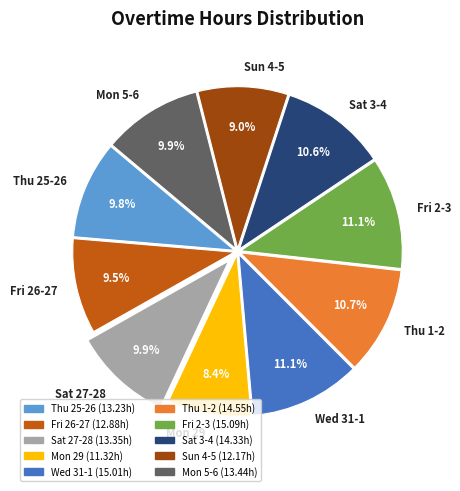

To the nearest percent, what percentage of the pie is Sat 3-4?

11%